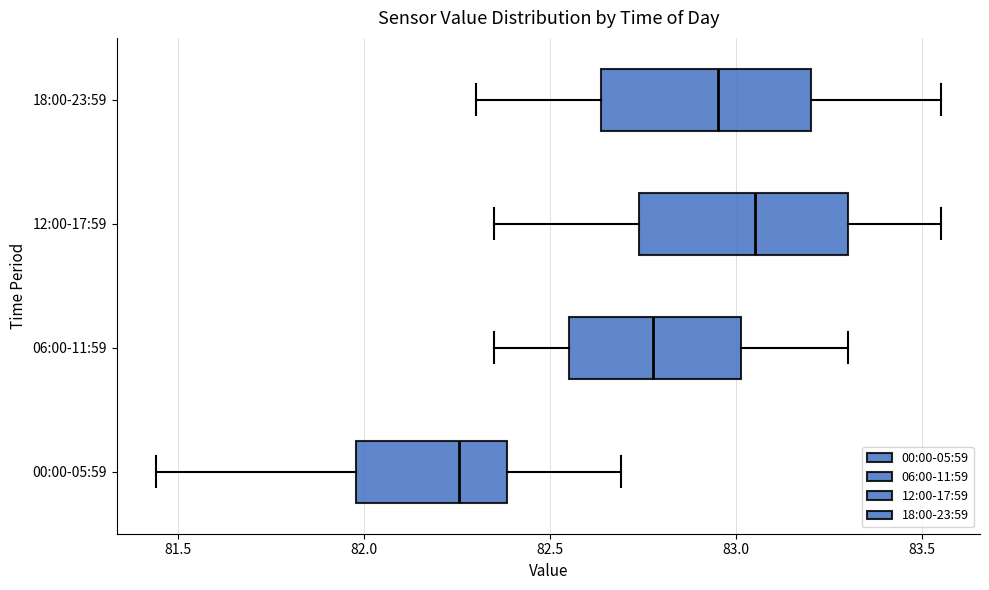

Reading bottom to top, transcribe this box plot: for each box, give where its median line is, the range the box spans, and where its two whiskers end, as read against the x-axis. The values are not printed on the chart, so give them approximately, as read against the axis.

00:00-05:59: median 82.25, box 82.00 to 82.40, whiskers 81.45 to 82.70
06:00-11:59: median 82.80, box 82.55 to 83.00, whiskers 82.35 to 83.30
12:00-17:59: median 83.05, box 82.75 to 83.30, whiskers 82.35 to 83.55
18:00-23:59: median 82.95, box 82.65 to 83.20, whiskers 82.30 to 83.55